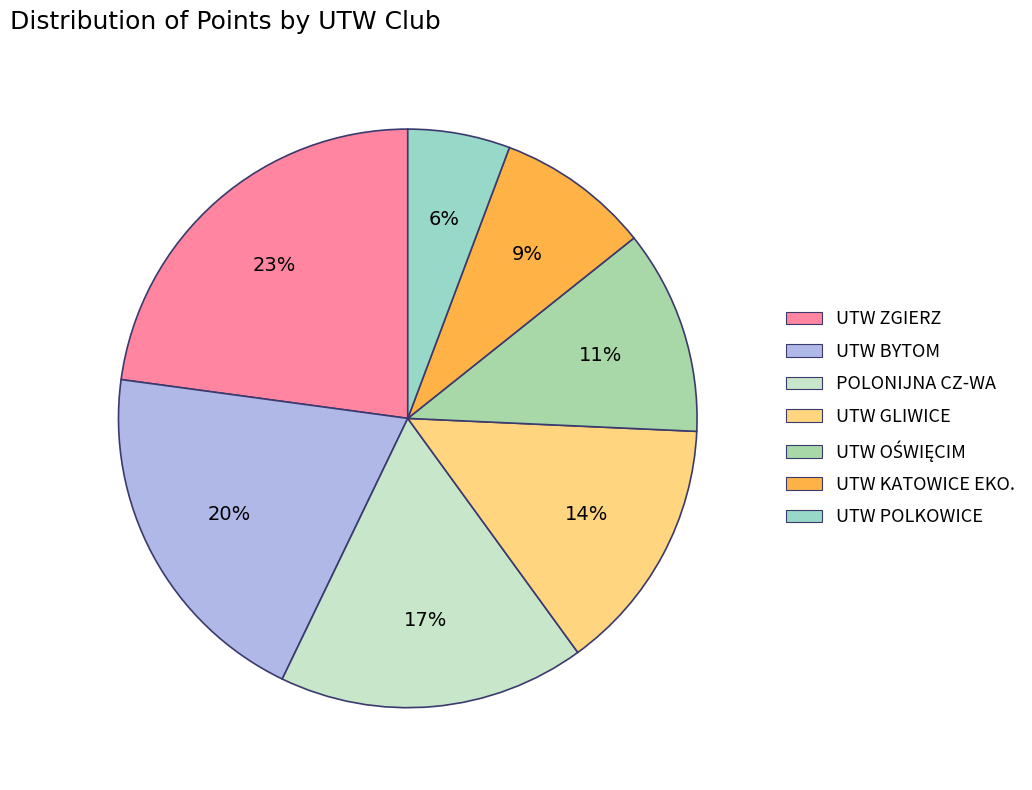

Which category has the smallest portion of the pie?

UTW POLKOWICE